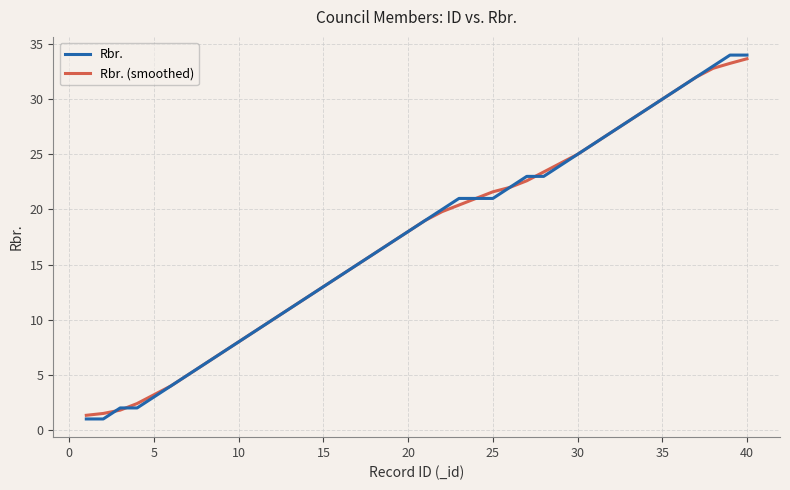

Which series has the largest range (max minus min)?

Rbr.